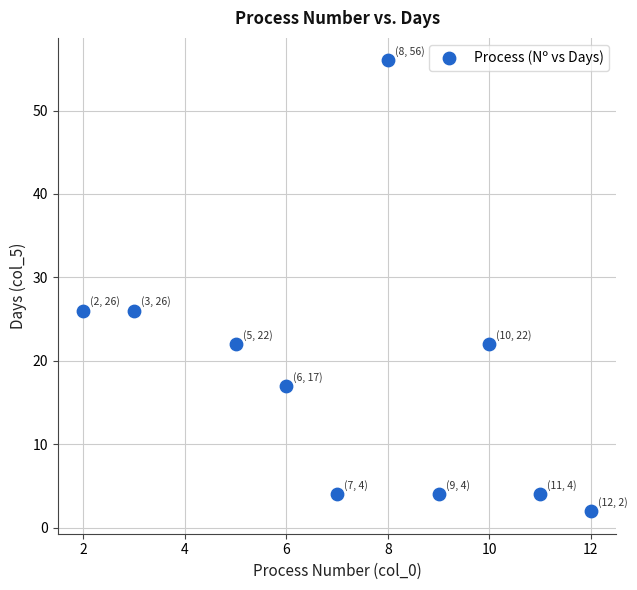

What is the range of X values (max minus min)?

10